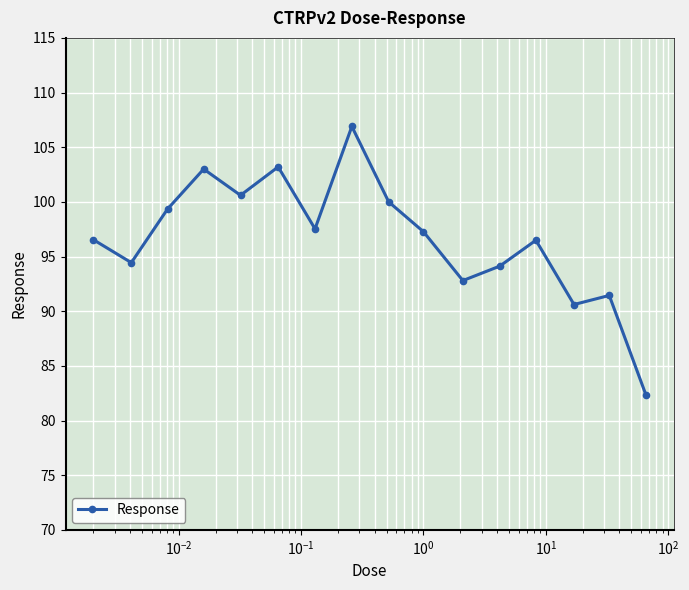

What is the average value?

96.7